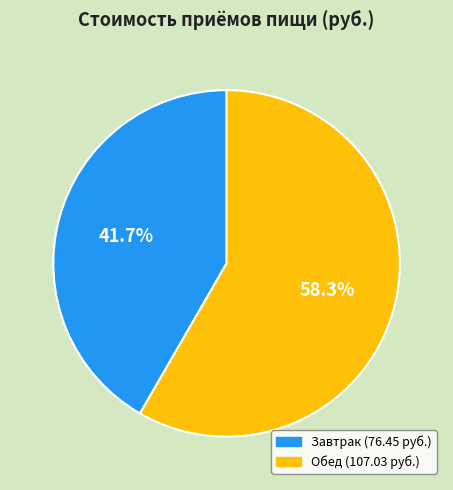

The Завтрак slice represents 29% of the pie. True or false?

False